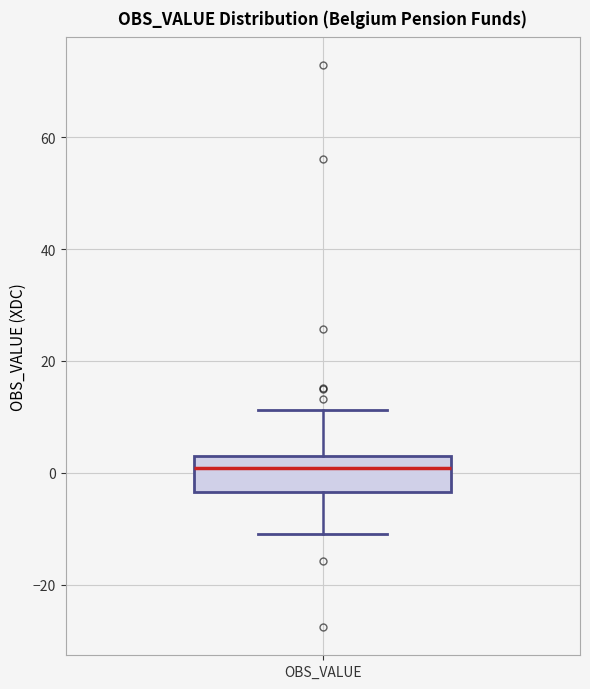

Where is the lower edge of the box for OBS_VALUE on the y-axis? The values are not printed on the chart, so give them approximately, as read against the axis.

-4